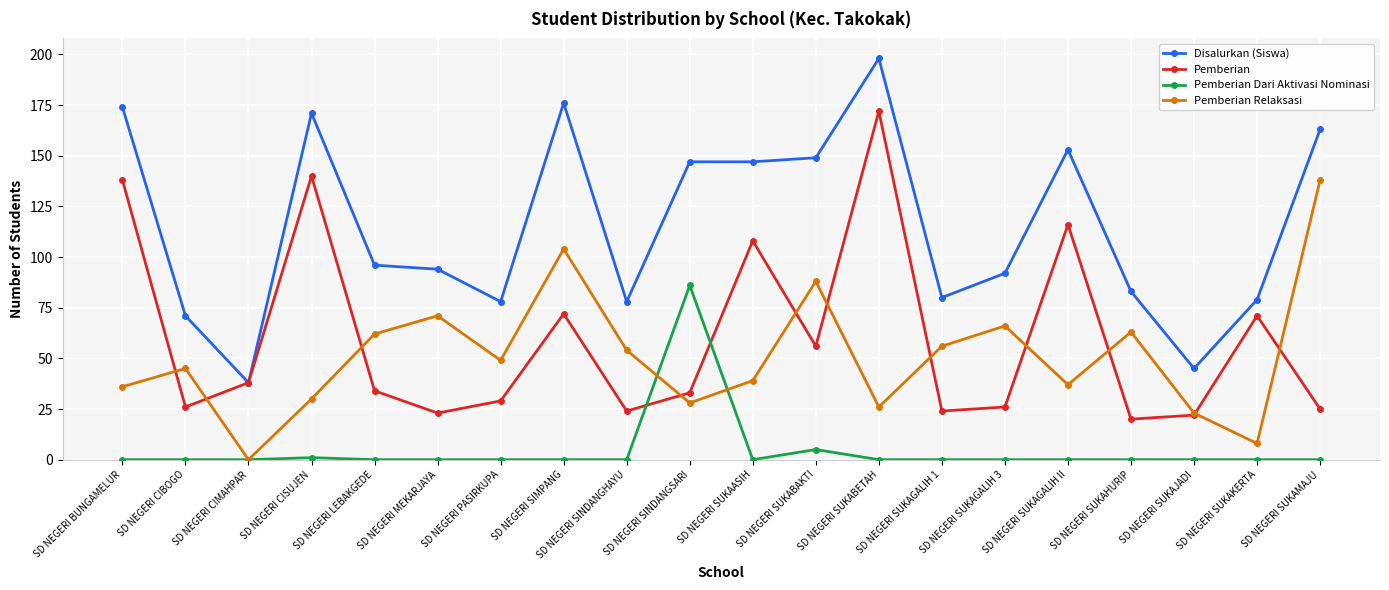

What is the highest value of the Pemberian Dari Aktivasi Nominasi series?

86